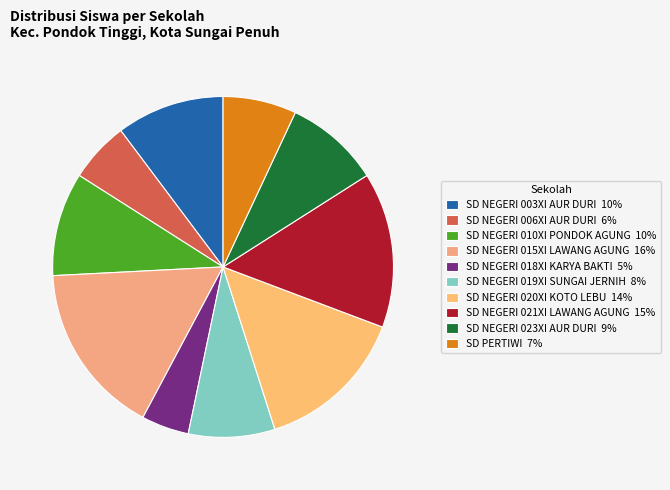

To the nearest percent, what is the average slice percentage?

10%